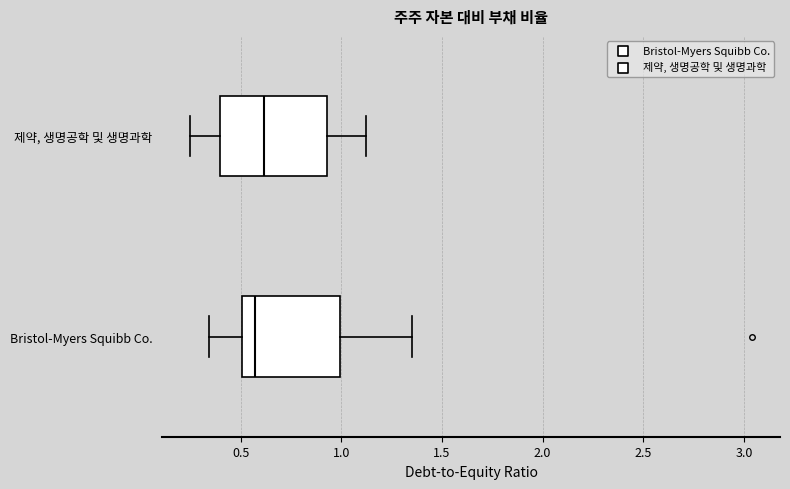

Reading bottom to top, transcribe this box plot: for each box, give where its median line is, the range the box spans, and where its two whiskers end, as read against the x-axis. The values are not printed on the chart, so give them approximately, as read against the axis.

Bristol-Myers Squibb Co.: median 0.55, box 0.50 to 1.00, whiskers 0.35 to 1.35
제약, 생명공학 및 생명과학: median 0.60, box 0.40 to 0.95, whiskers 0.25 to 1.10